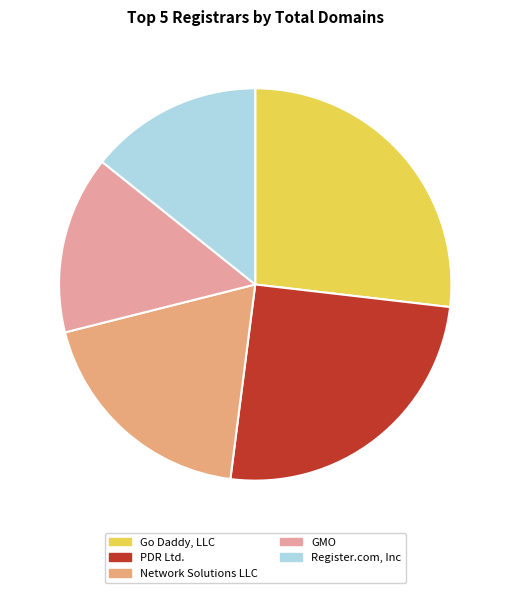

The GMO slice represents 4% of the pie. True or false?

False